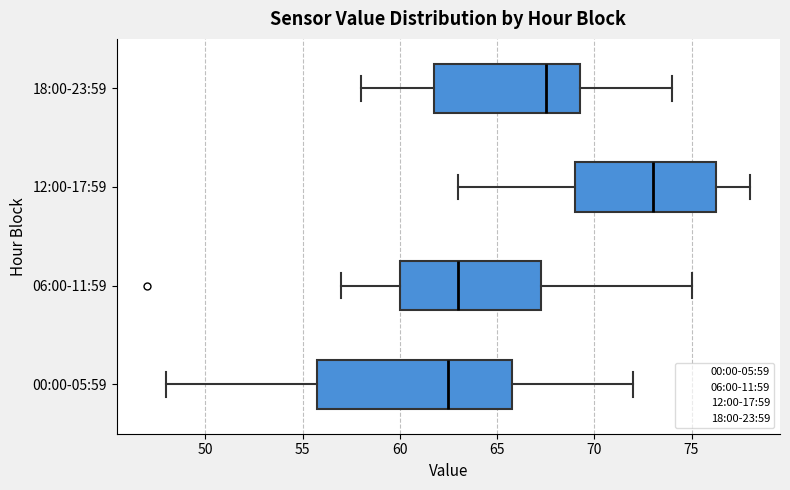

Reading bottom to top, read every box against the x-axis: the position of its median line, the range the box covers, and the ends of its whiskers. The values are not printed on the chart, so give them approximately, as read against the axis.

00:00-05:59: median 62.5, box 56.0 to 66.0, whiskers 48.0 to 72.0
06:00-11:59: median 63.0, box 60.0 to 67.5, whiskers 57.0 to 75.0
12:00-17:59: median 73.0, box 69.0 to 76.5, whiskers 63.0 to 78.0
18:00-23:59: median 67.5, box 62.0 to 69.5, whiskers 58.0 to 74.0